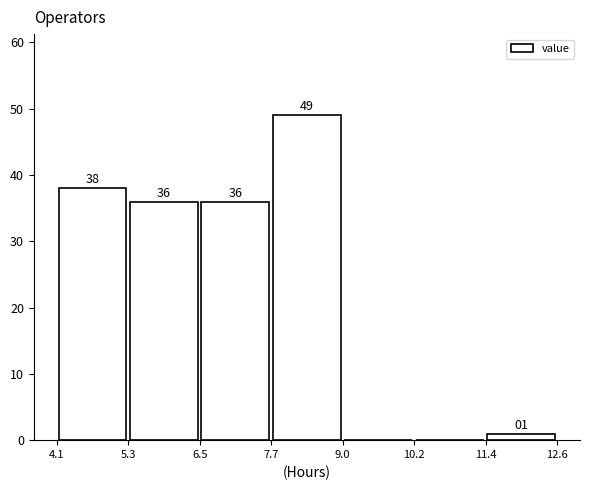

Which range on the x-axis has the tallest bar?

7.7 to 9.0